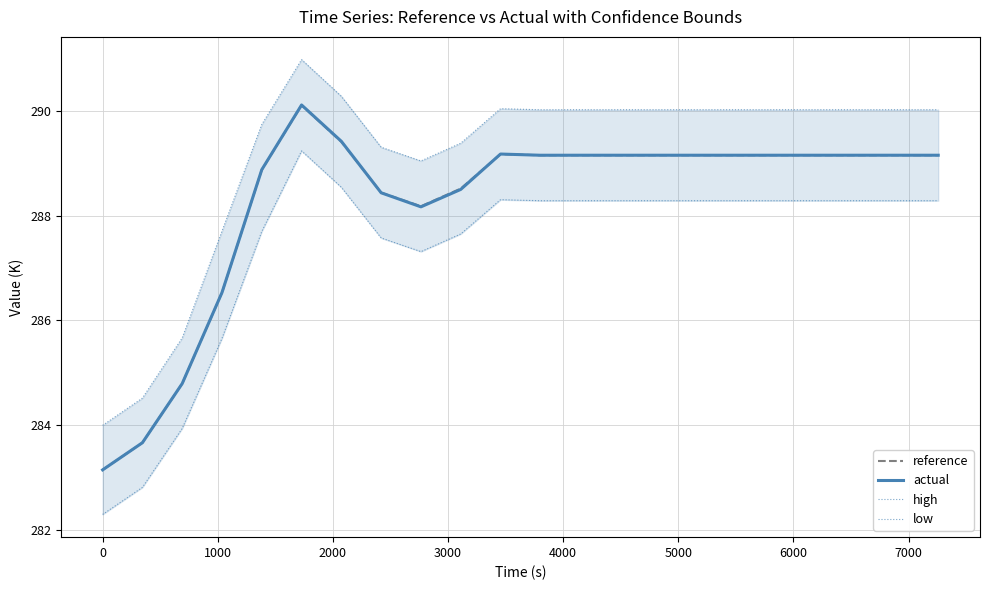

How many data points does each series have?

20